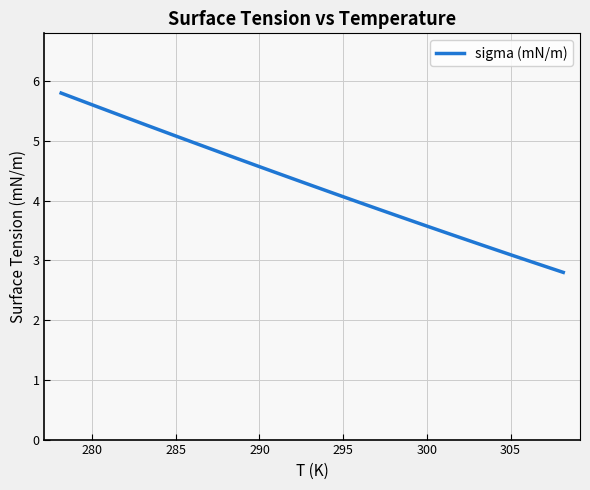

What is the maximum value shown in the chart?

5.8